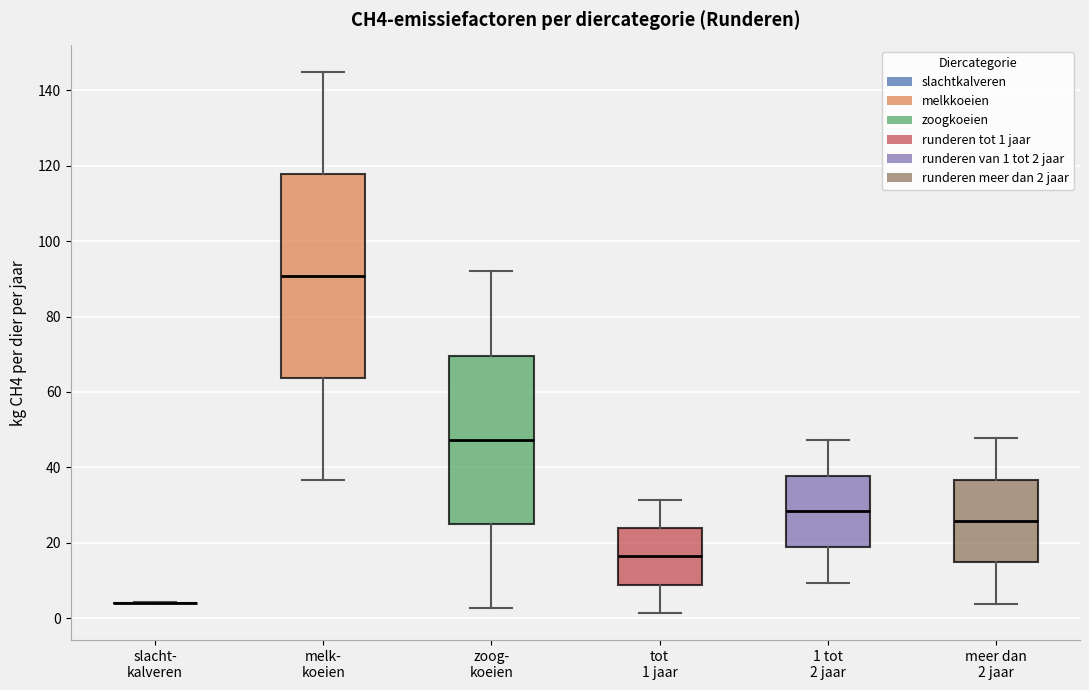

Reading left to right, read every box against the y-axis: the position of its median line, the range the box covers, and the ends of its whiskers. The values are not printed on the chart, so give them approximately, as read against the axis.

slacht- kalveren: box collapsed to a line at 4, whiskers 4 to 4
melk- koeien: median 90, box 64 to 118, whiskers 36 to 144
zoog- koeien: median 48, box 24 to 70, whiskers 2 to 92
tot 1 jaar: median 16, box 8 to 24, whiskers 2 to 32
1 tot 2 jaar: median 28, box 18 to 38, whiskers 10 to 48
meer dan 2 jaar: median 26, box 14 to 36, whiskers 4 to 48